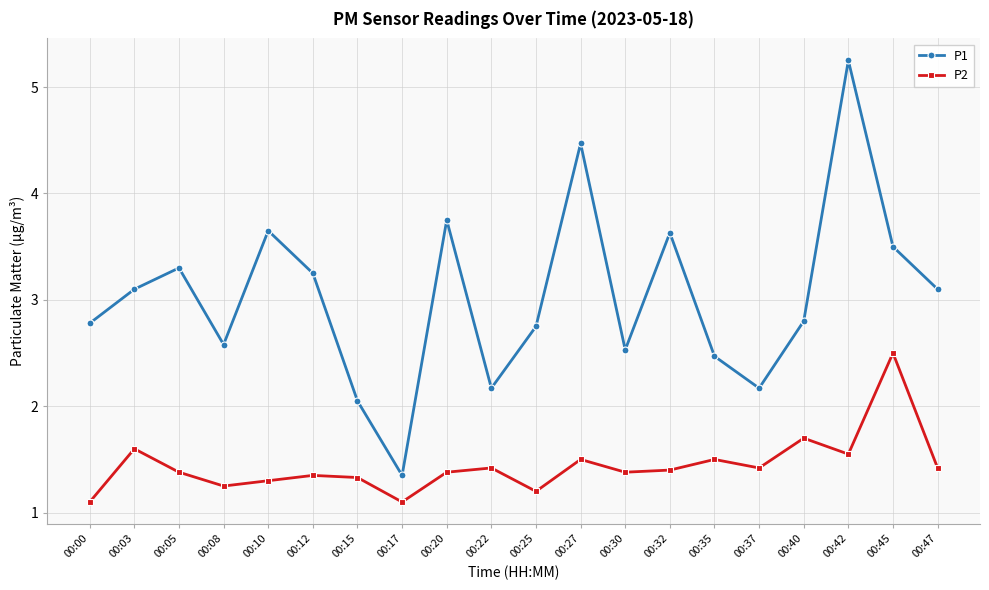

In P1, how many points are lower than both neighbors (excluding endpoints)?

5